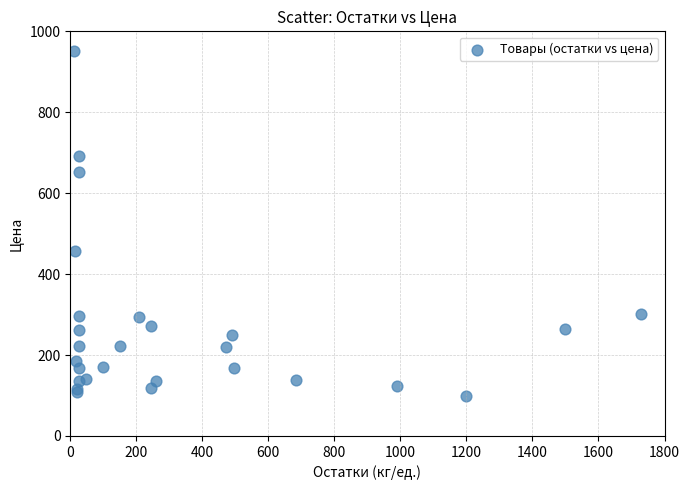

What Y value in the scatter plot is closest to 525?

456.4